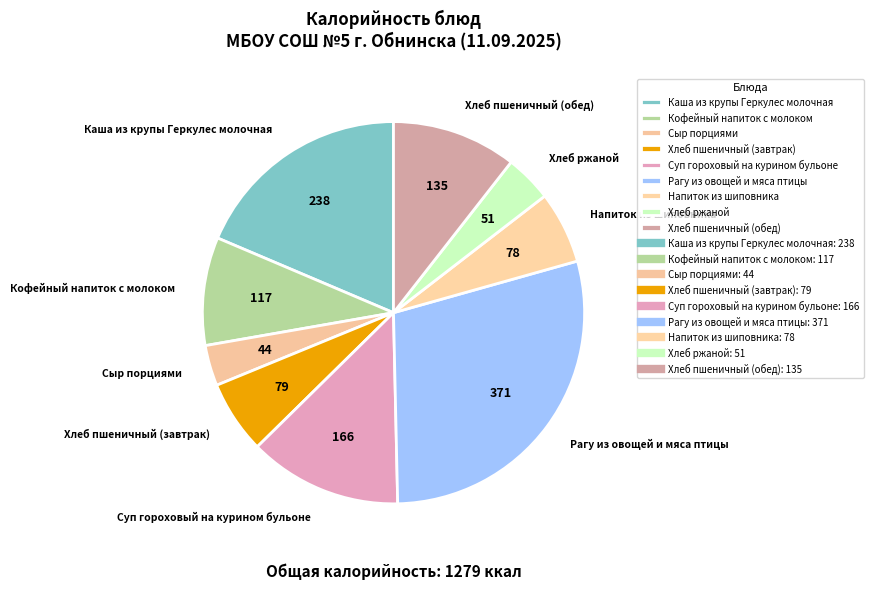

True or false: Хлеб пшеничный (обед) accounts for 11% of the total.

True